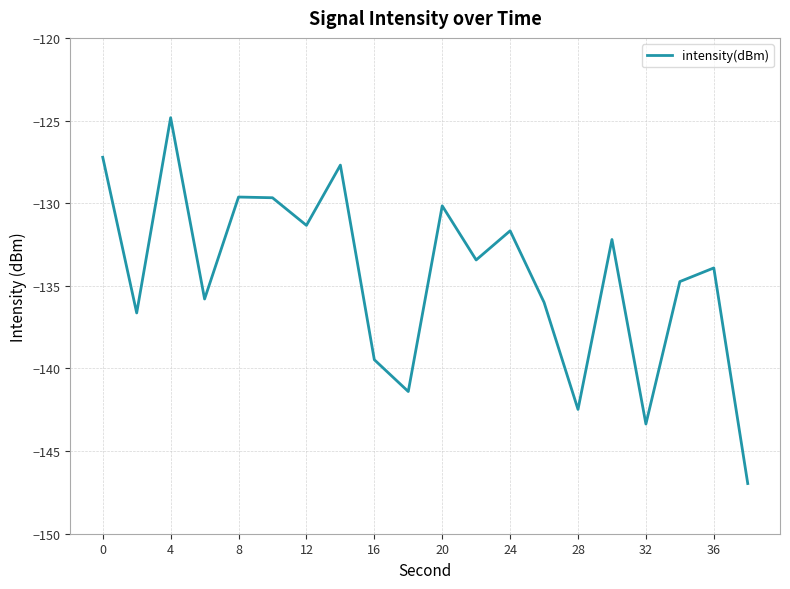

What is the maximum value shown in the chart?

-124.8